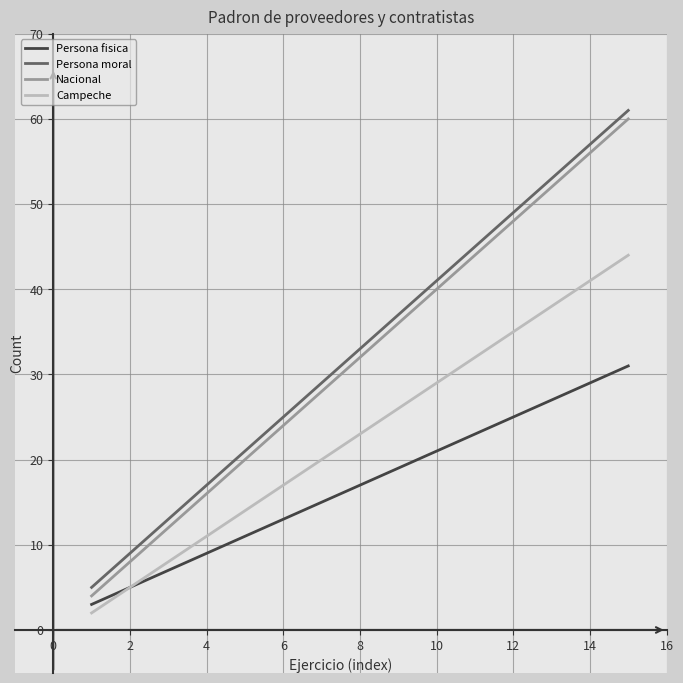

True or false: Campeche and Persona moral cross at least once.

False